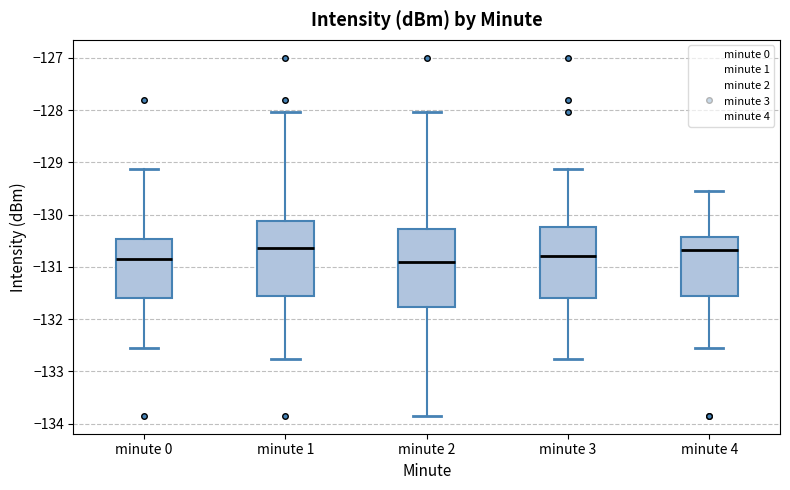

Where is the upper edge of the box for minute 2 on the y-axis? The values are not printed on the chart, so give them approximately, as read against the axis.

-130.3